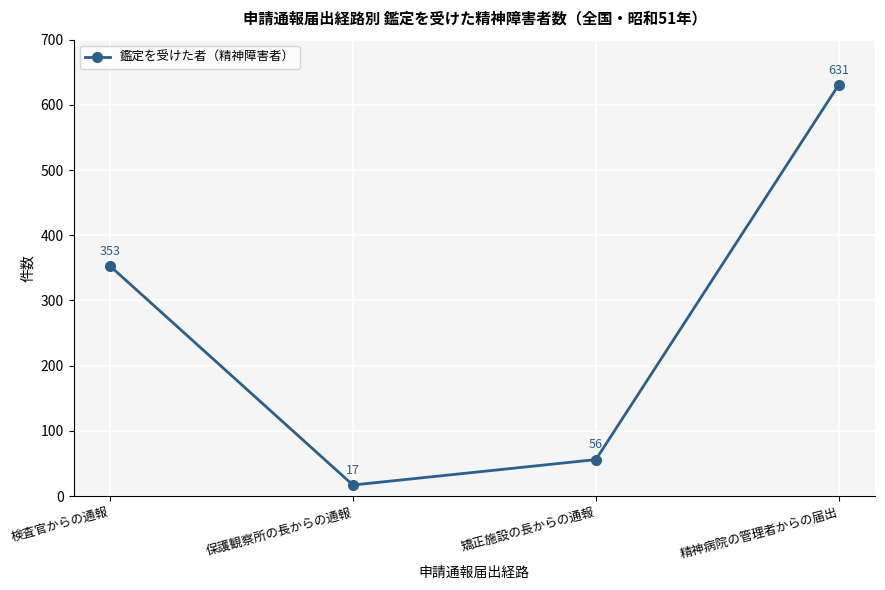

Which category has the highest value across all series?

精神病院の管理者からの届出